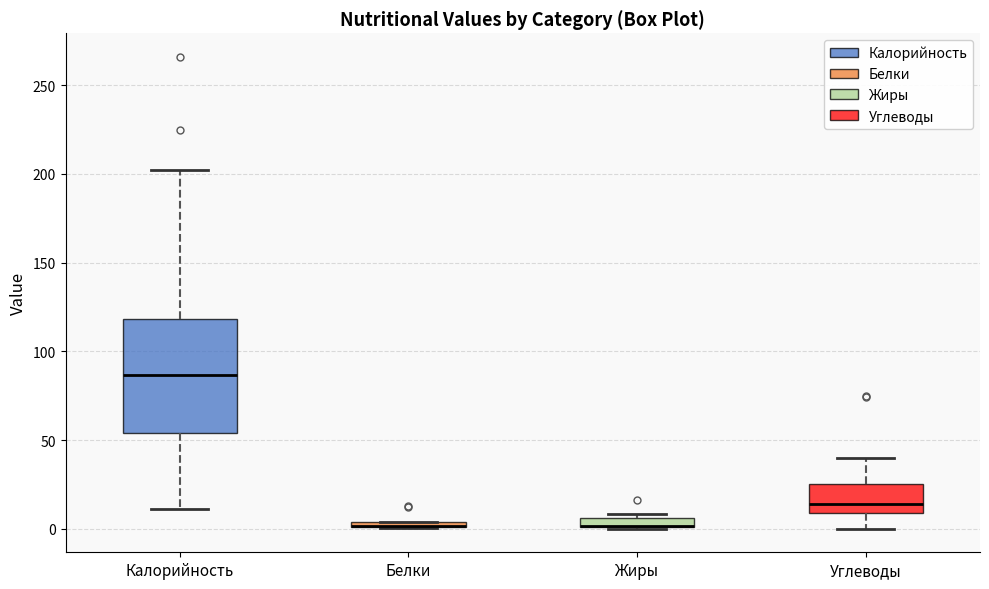

Which box is the tallest, from its lower edge to its upper edge?

Калорийность